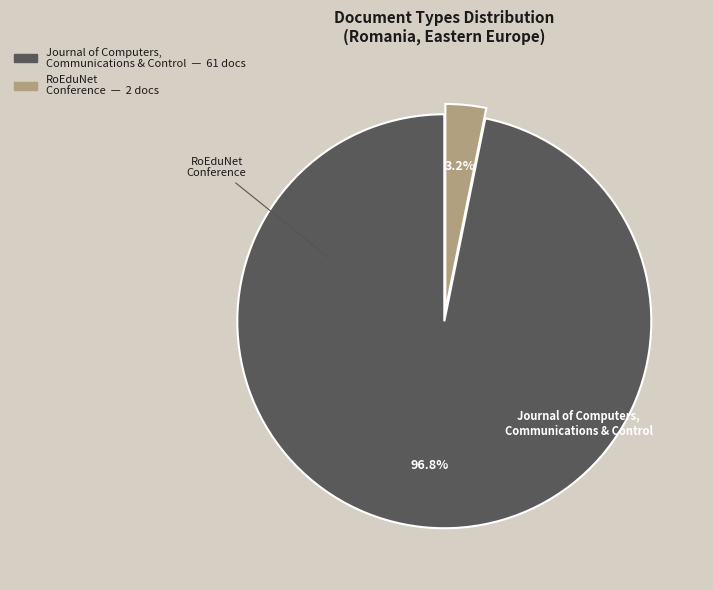

How many slices are in this pie chart?

2